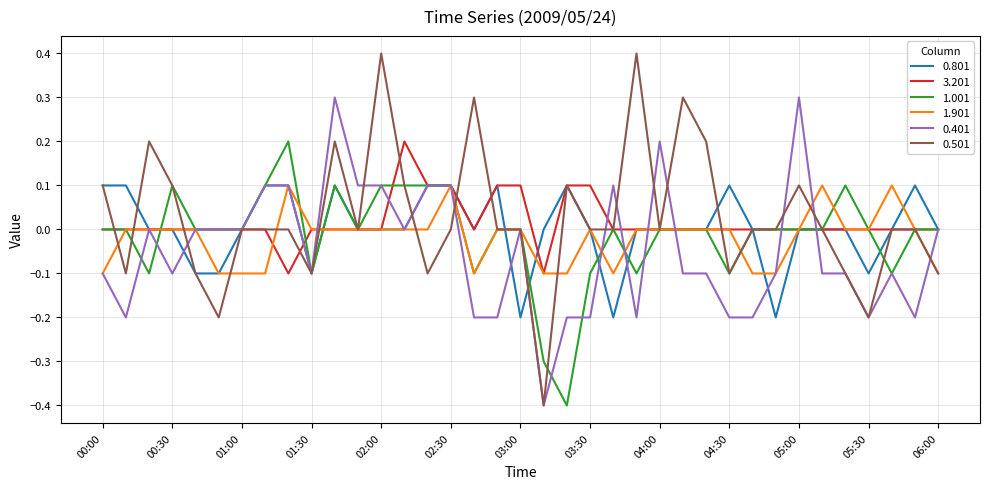

Which series has the widest spread of values?

0.501